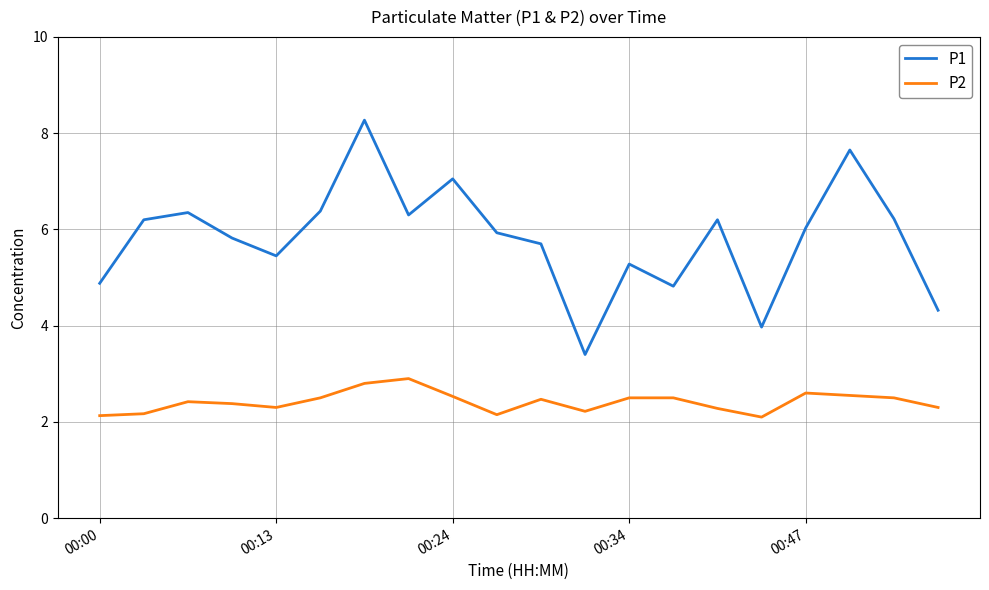

What is the difference between the maximum and minimum values in the P1 series?

4.9